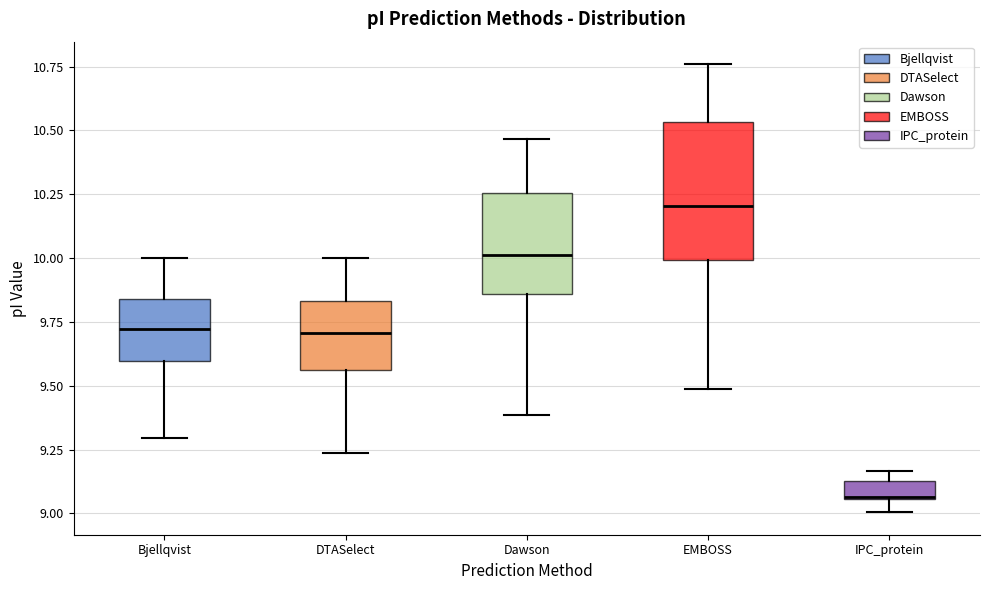

Comparing the boxes themselves (not the whiskers), which one is the tallest?

EMBOSS